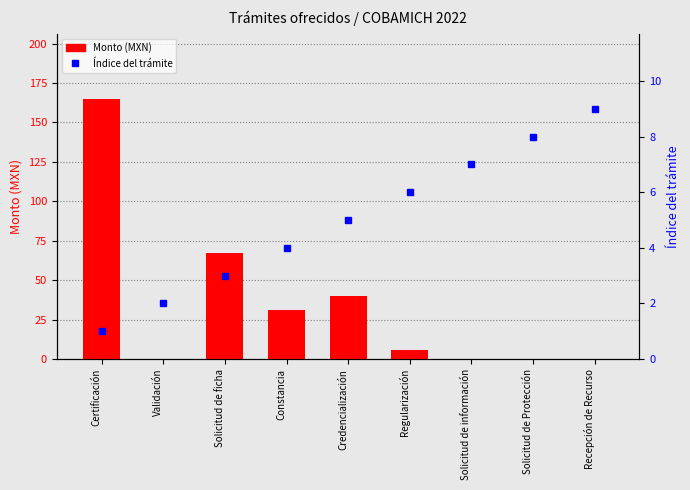

List the series in order of their overall mean, lowest first.

Índice del trámite, Monto (MXN)